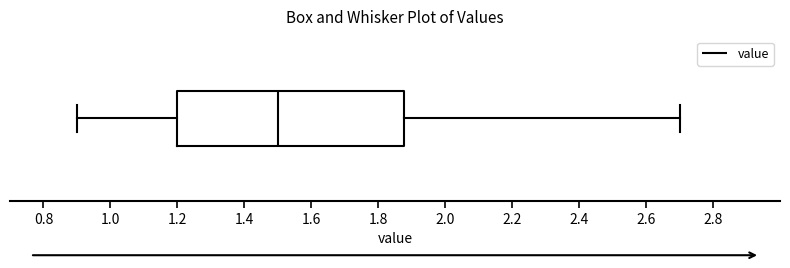

Read this box plot against the x-axis: the position of the median line, the range covered by the box, and the ends of both whiskers. The values are not printed on the chart, so give them approximately, as read against the axis.

median 1.50, box 1.20 to 1.88, whiskers 0.90 to 2.70